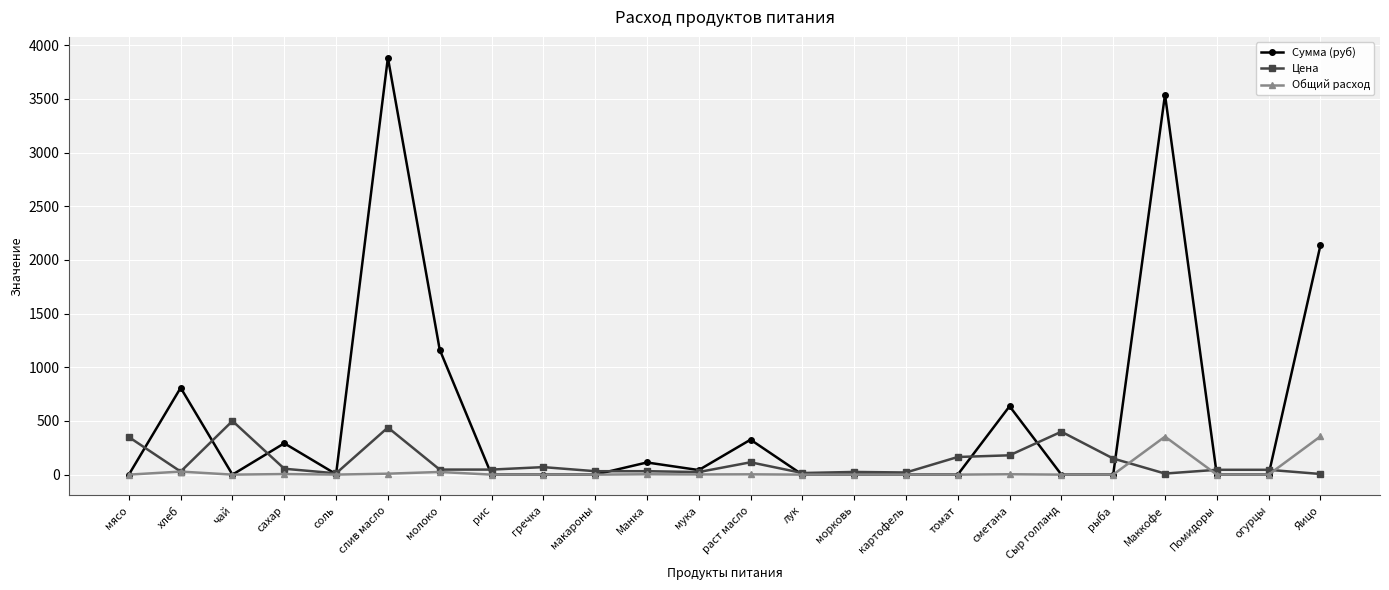

What is the label of the 4th point from the left?

сахар